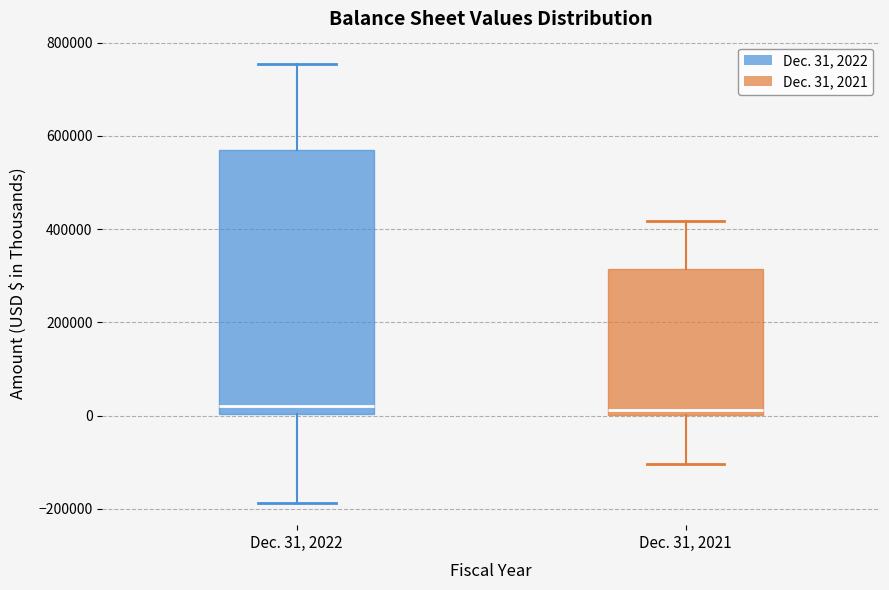

Reading left to right, transcribe this box plot: for each box, give where its median line is, the range the box spans, and where its two whiskers end, as read against the y-axis. The values are not printed on the chart, so give them approximately, as read against the axis.

Dec. 31, 2022: median 20000, box 0 to 560000, whiskers -180000 to 760000
Dec. 31, 2021: median 20000, box 0 to 320000, whiskers -100000 to 420000